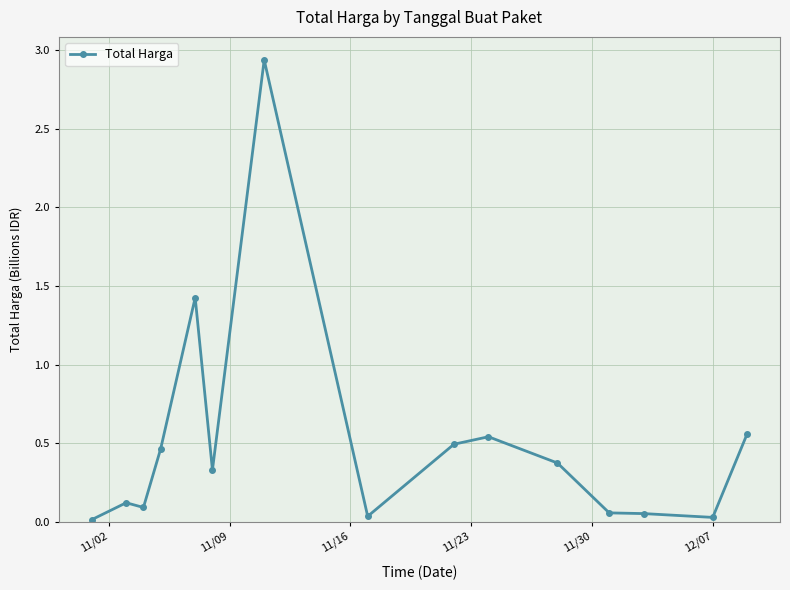

What is the difference between the second highest and second lowest values?

1.4